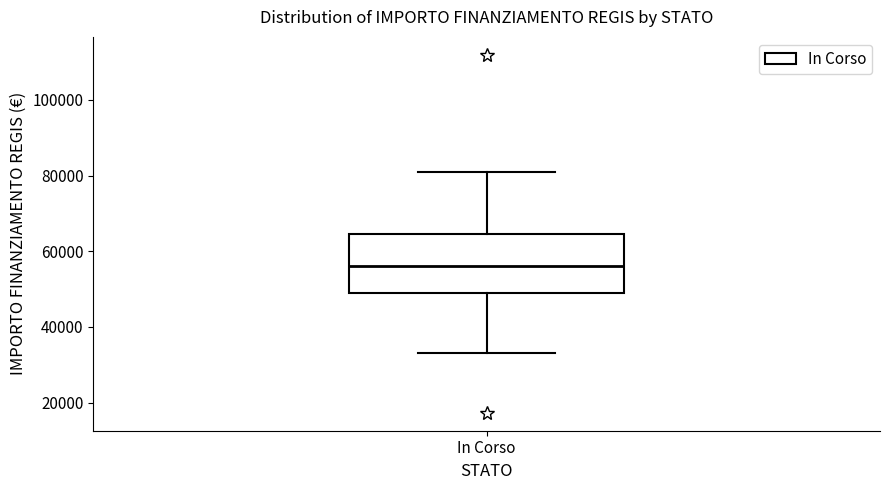

Where does the upper whisker of the box for In Corso end on the y-axis? The values are not printed on the chart, so give them approximately, as read against the axis.

80000